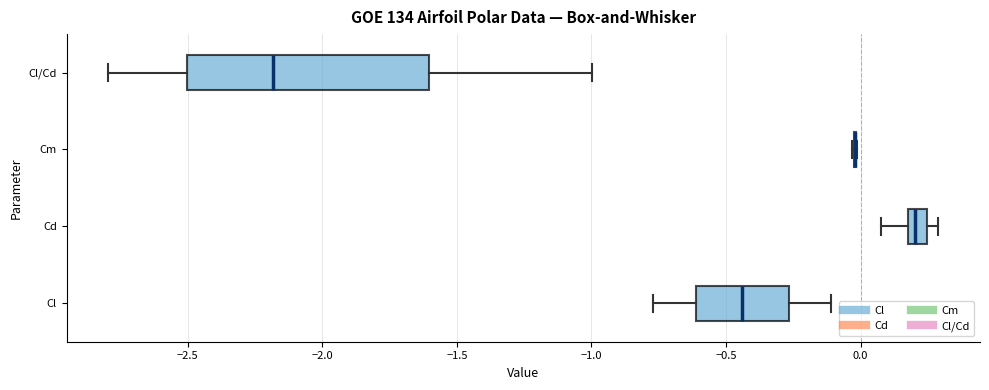

Where is the left edge of the box for Cl on the x-axis? The values are not printed on the chart, so give them approximately, as read against the axis.

-0.60